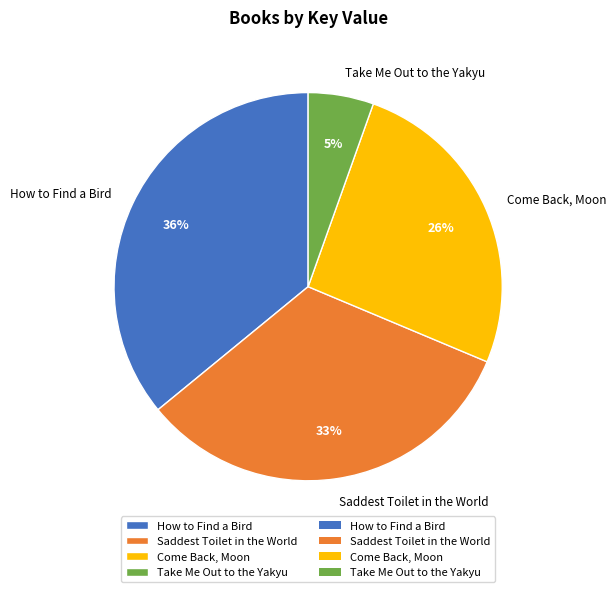

What percentage is the Saddest Toilet in the World slice, to the nearest percent?

33%